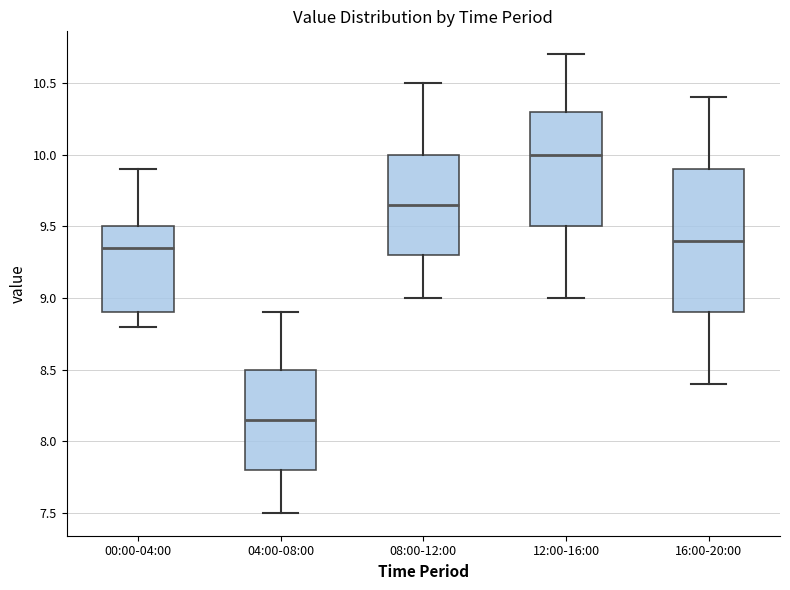

Which box's median line is the lowest?

04:00-08:00